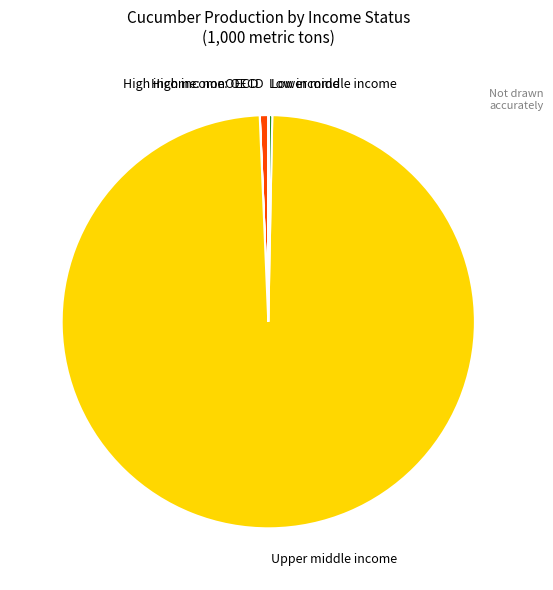

True or false: Upper middle income accounts for 99% of the total.

True